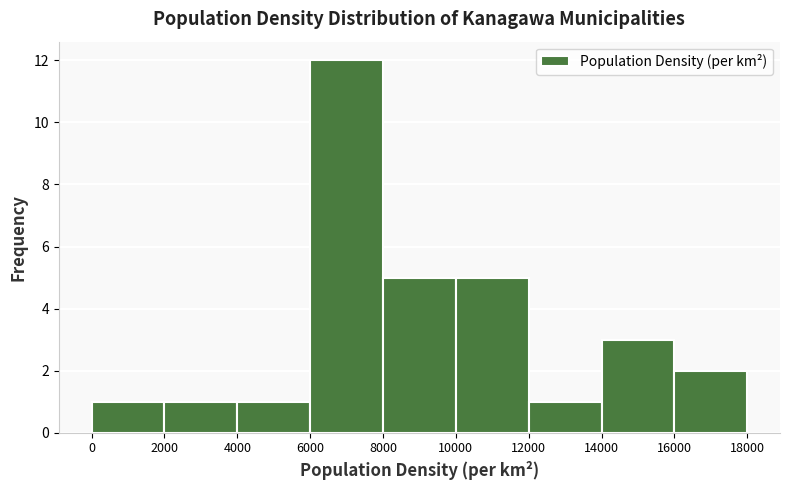

What is the height of the bar covering 4000 to 6000 on the x-axis? The values are not printed on the chart, so give them approximately, as read against the axis.

1